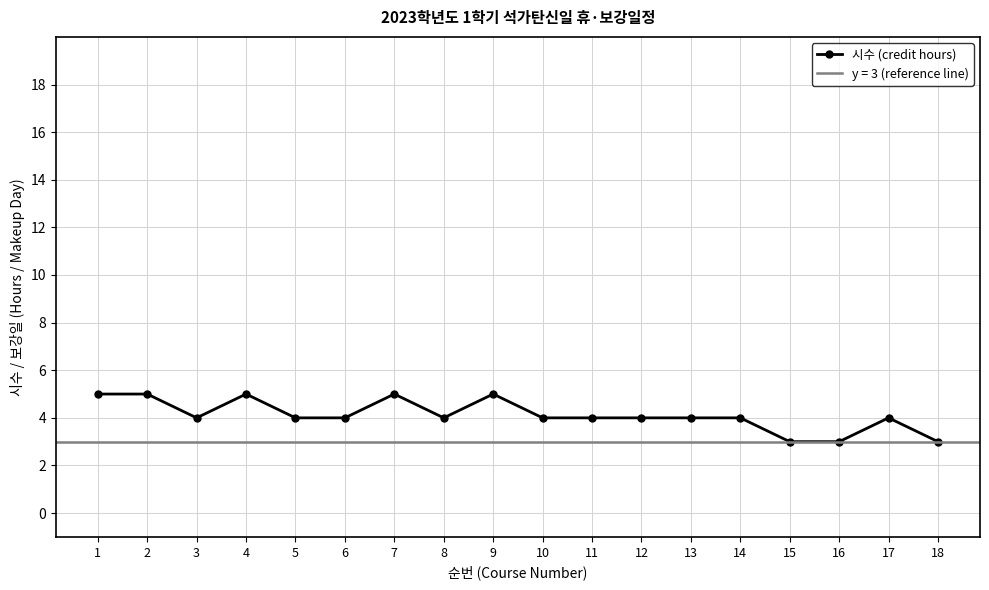

What is the change in value from 6 to 15?

-1